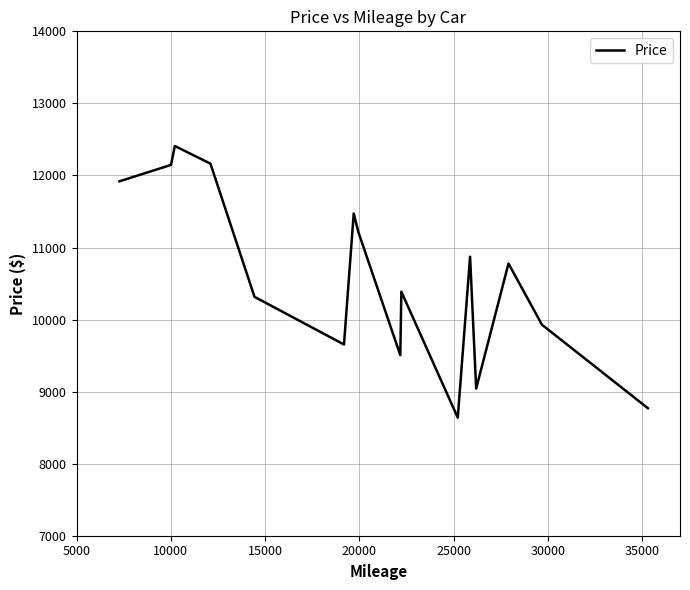

What is the smallest value displayed?

8638.9